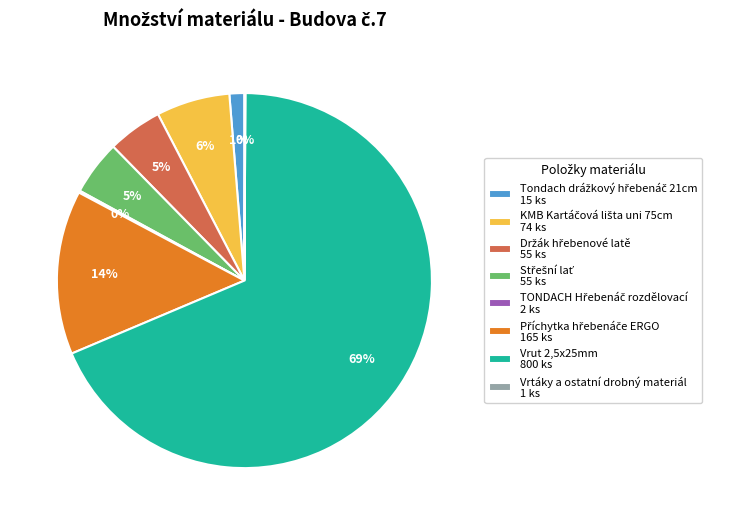

True or false: Vrut 2,5x25mm 800 ks accounts for 63% of the total.

False